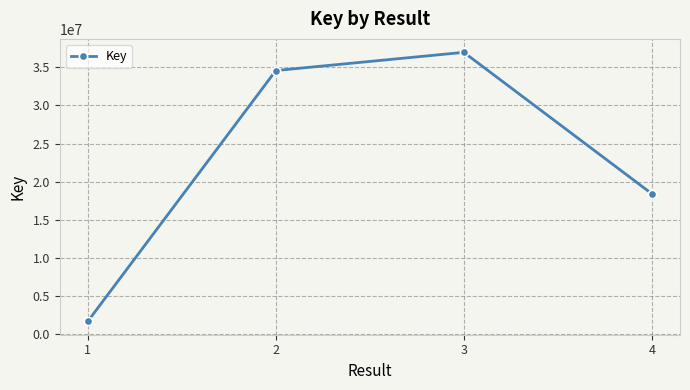

How many data points are less than 34583524?

2